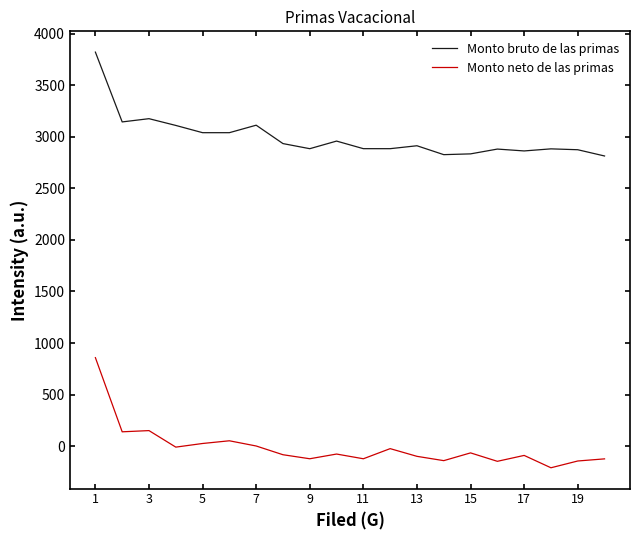

Rank the series by their maximum value, from lowest to highest.

Monto neto de las primas, Monto bruto de las primas